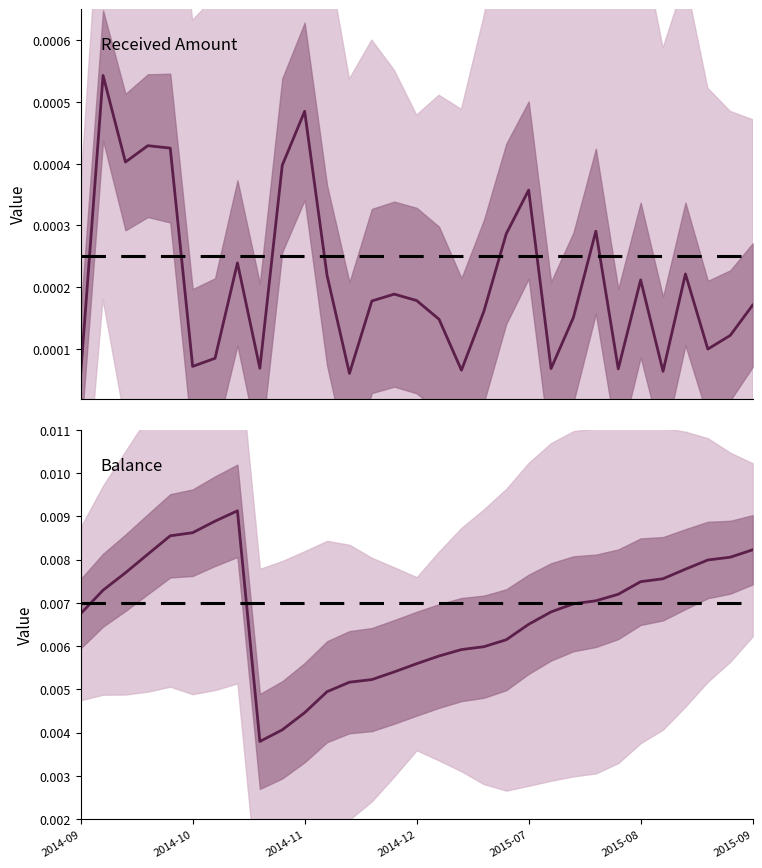

True or false: balance and received intersect in this chart.

False